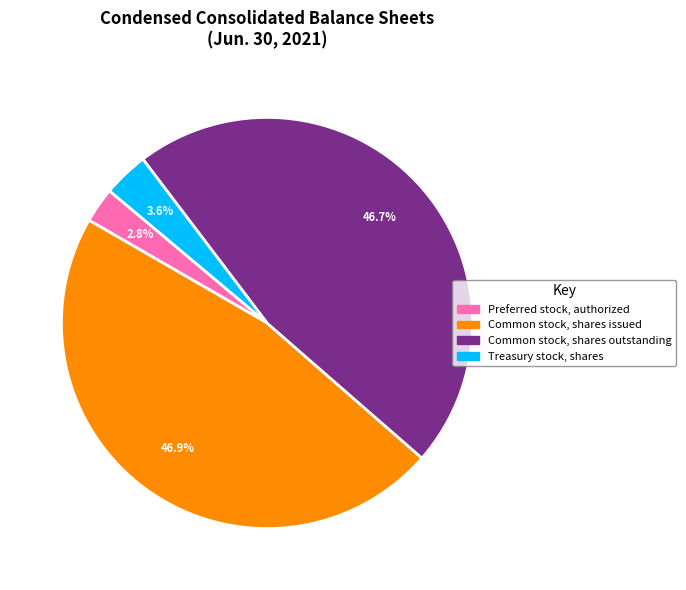

To the nearest percent, what is the average slice percentage?

25%